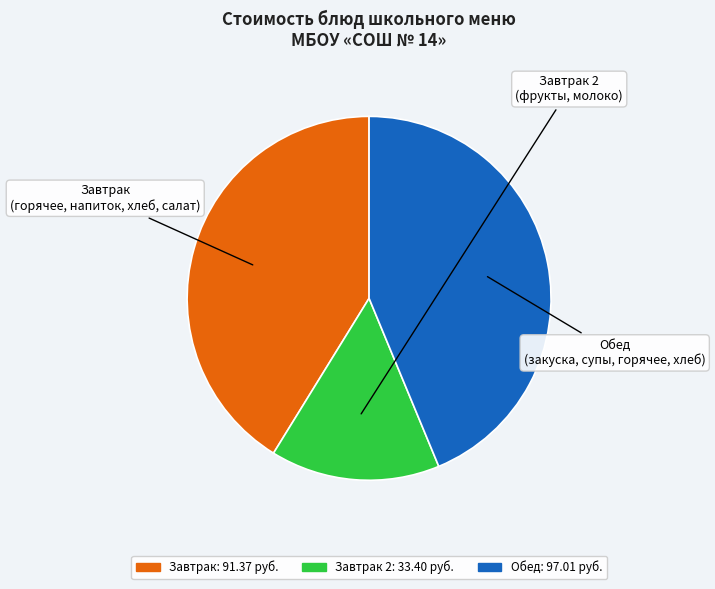

Is there any slice that represents more than half of the pie?

No